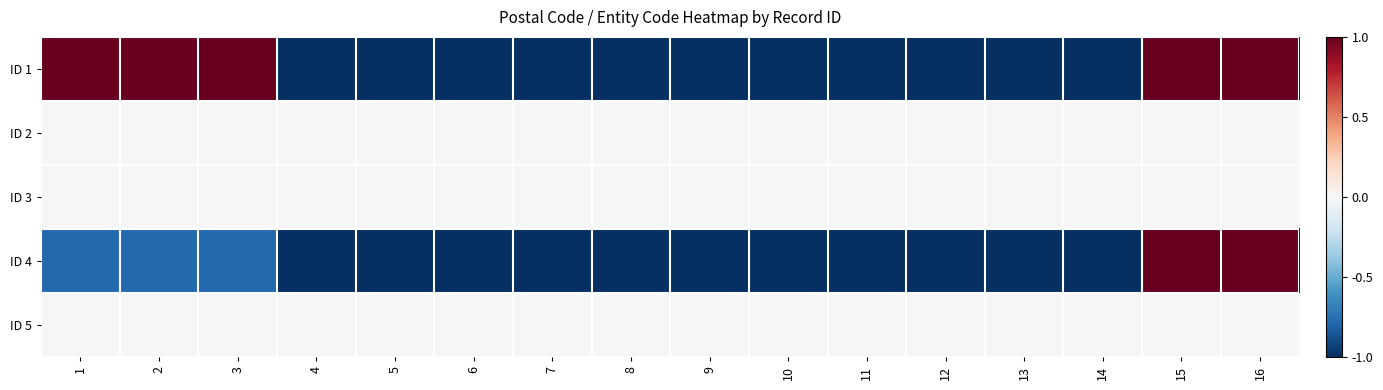

Which has a higher value, 1 or 16?

16